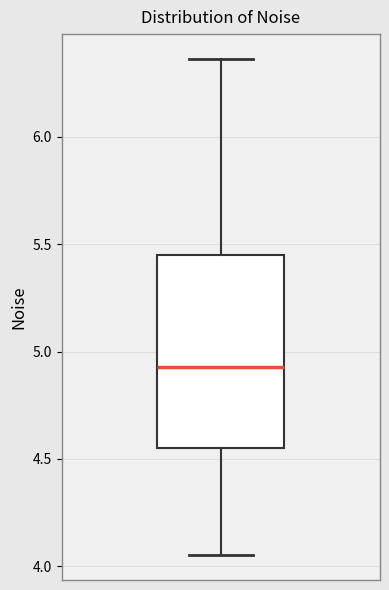

Transcribe this box plot: give where the median line is, the range the box spans, and where the two whiskers end, as read against the y-axis. The values are not printed on the chart, so give them approximately, as read against the axis.

median 4.95, box 4.55 to 5.45, whiskers 4.05 to 6.35